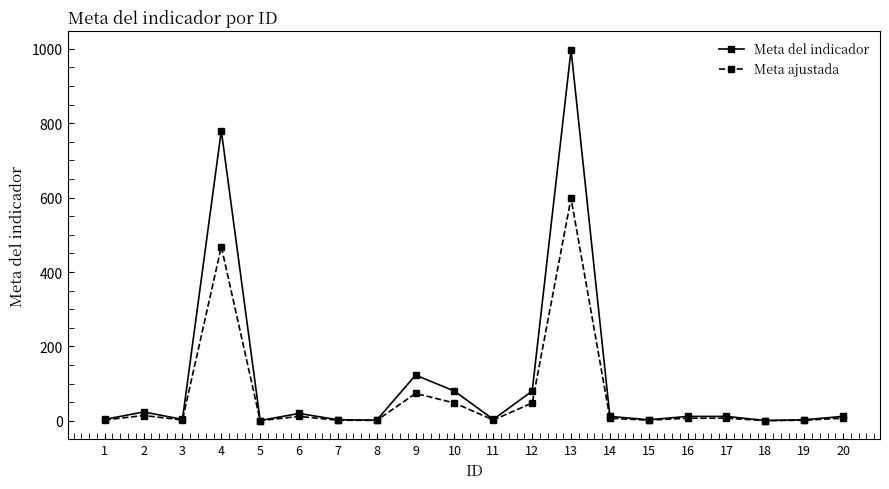

True or false: Meta del indicador has a value of 1.0 at 18.

True